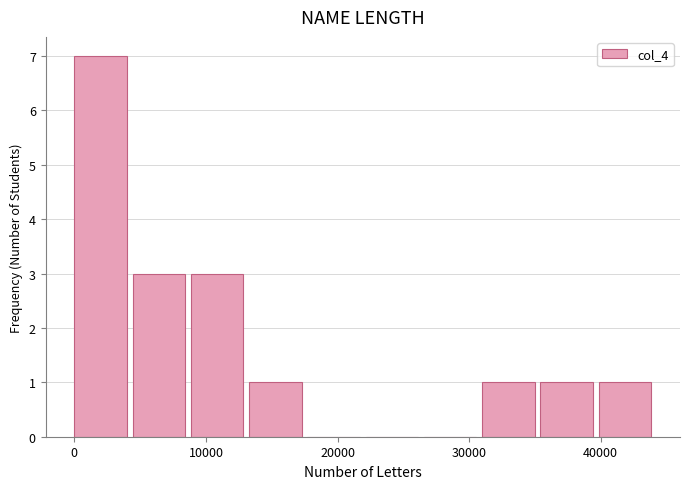

Which range on the x-axis has the tallest bar?

0 to 4000